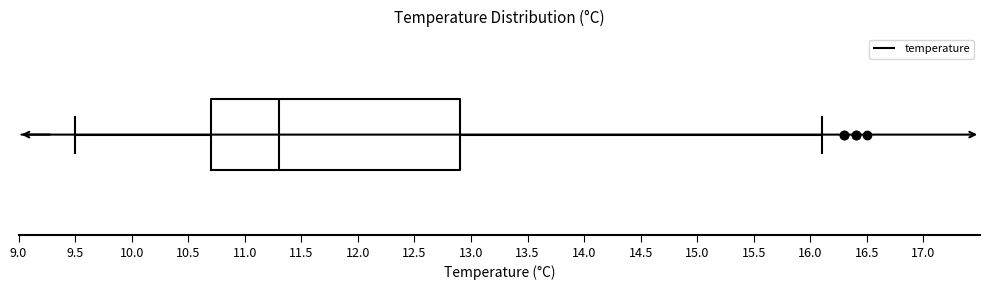

Transcribe this box plot: give where the median line is, the range the box spans, and where the two whiskers end, as read against the x-axis. The values are not printed on the chart, so give them approximately, as read against the axis.

median 11.3, box 10.7 to 12.9, whiskers 9.5 to 16.1